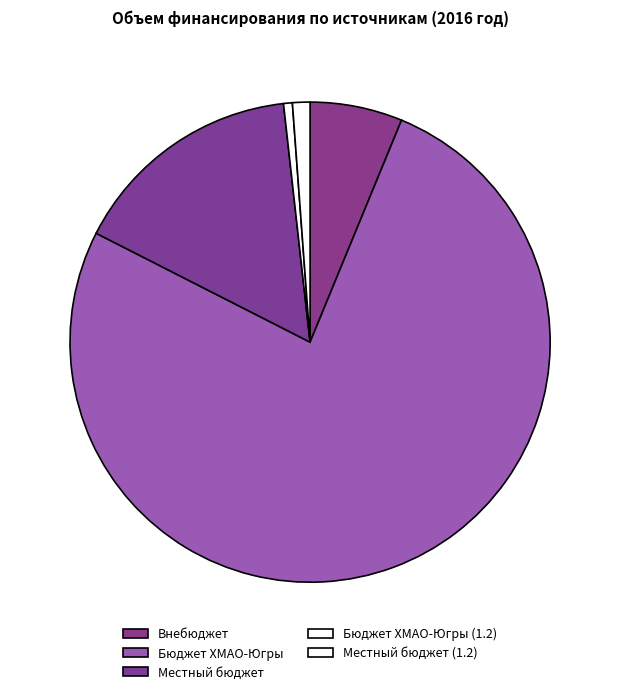

To the nearest percent, what is the difference between the largest and smallest slice percentages?

76%